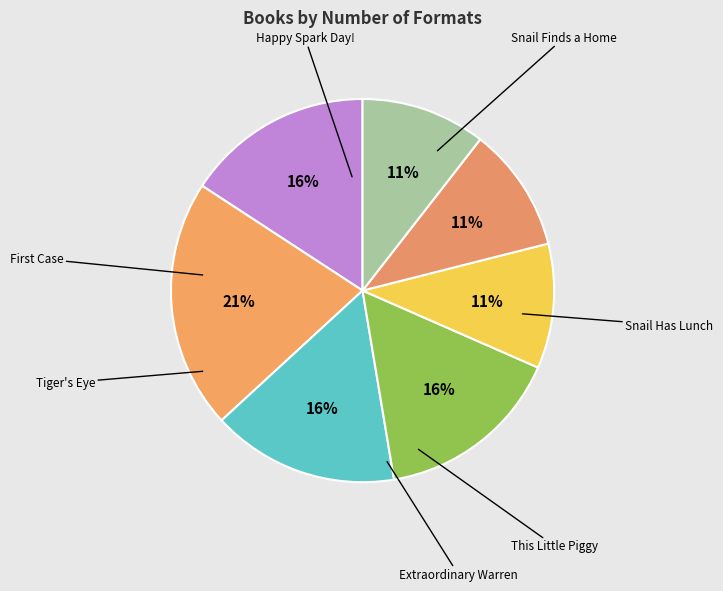

Count the number of slices in the pie.

7